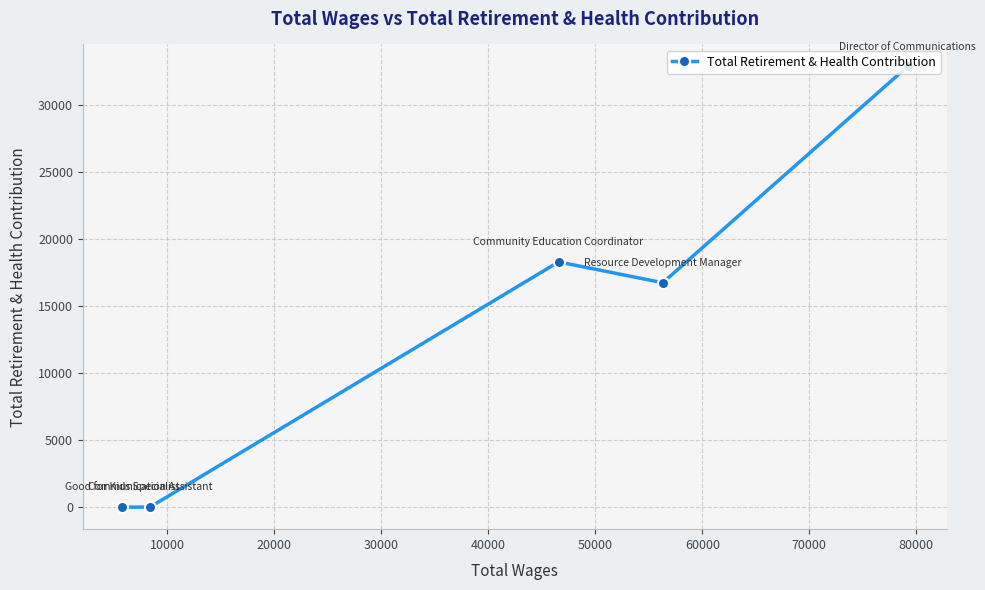

How many points are higher than both their immediate neighbors (excluding endpoints)?

1